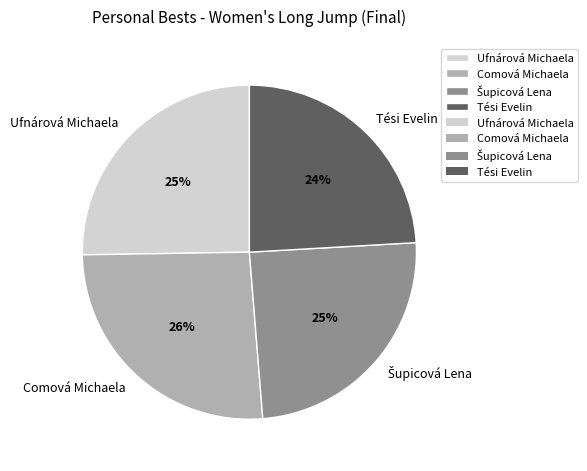

To the nearest percent, what is the combined percentage of Tési Evelin and Ufnárová Michaela?

49%